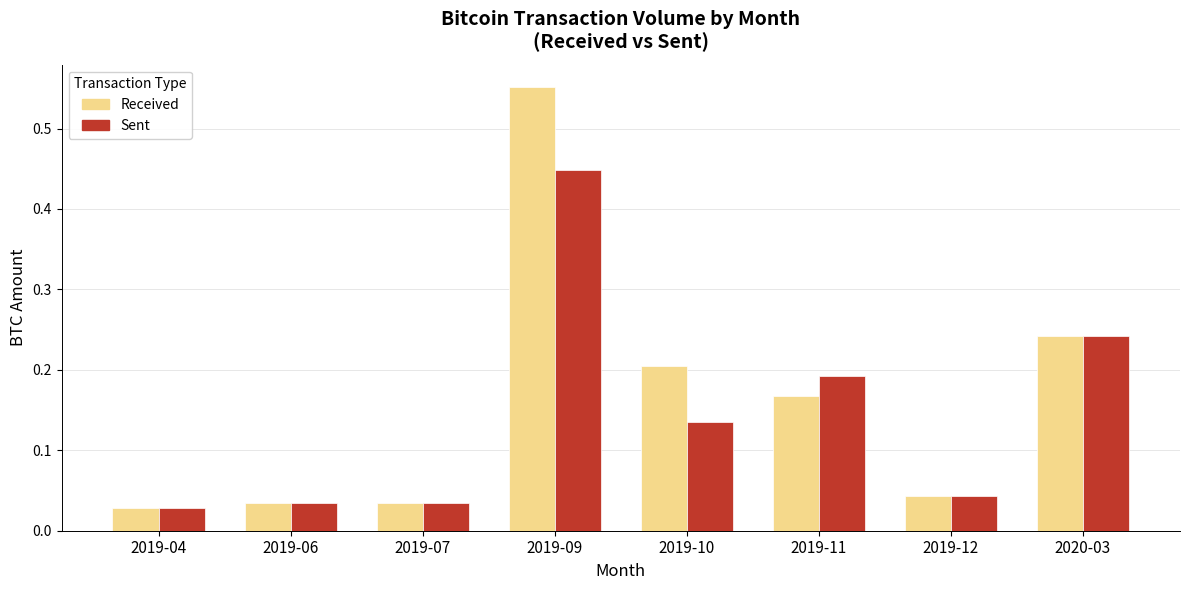

At which category is the sum across all series the highest?

2019-09